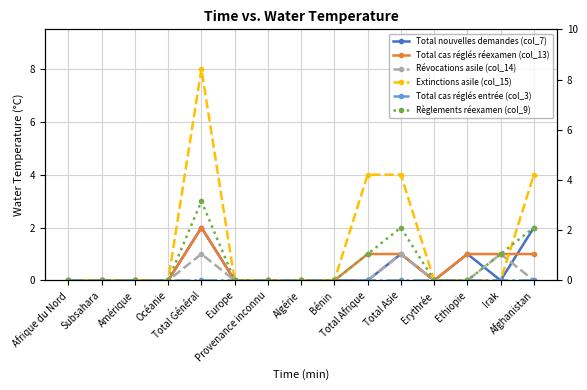

How many interior local peaks does the Révocations asile (col_14) series have?

3